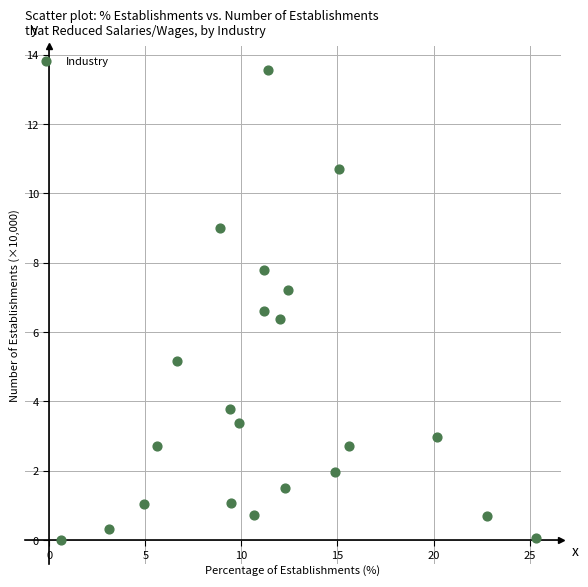

What Y value in the scatter plot is closest to 6?

6.4